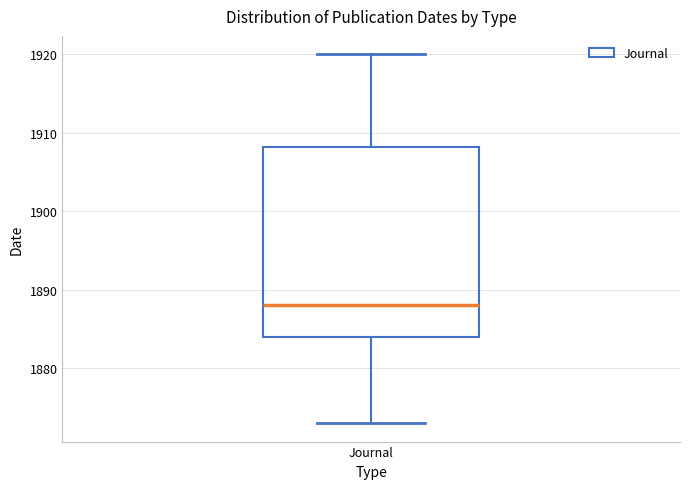

Transcribe this box plot: give where the median line is, the range the box spans, and where the two whiskers end, as read against the y-axis. The values are not printed on the chart, so give them approximately, as read against the axis.

median 1888, box 1884 to 1908, whiskers 1873 to 1920